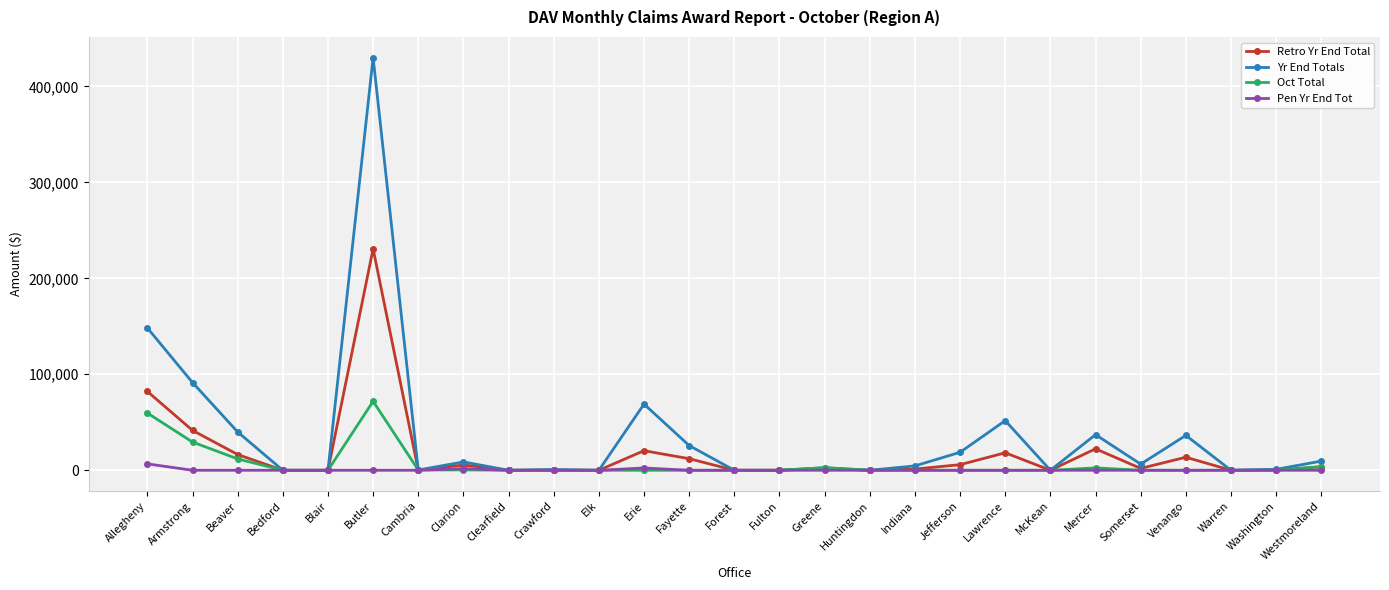

True or false: Oct Total has more than 0 points higher than both neighbors.

True